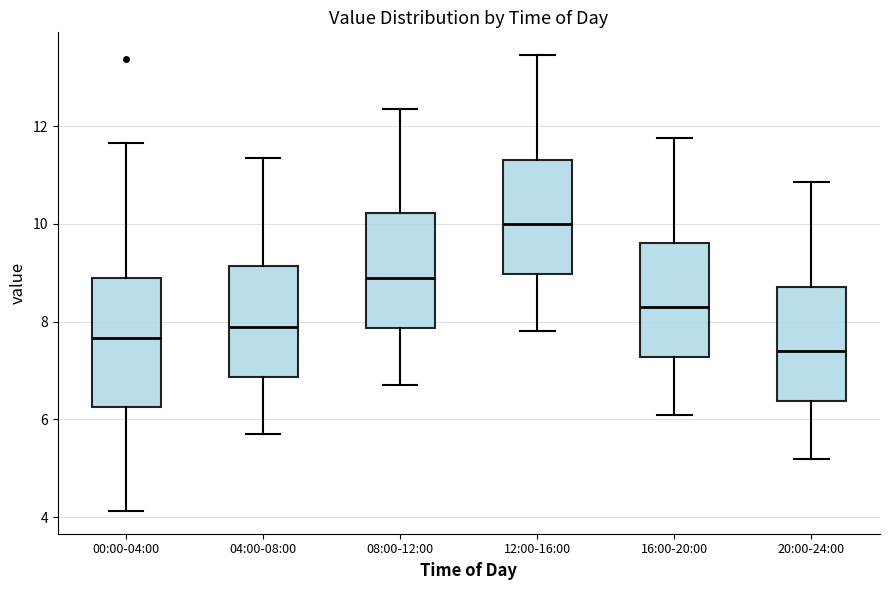

Reading left to right, transcribe this box plot: for each box, give where its median line is, the range the box spans, and where its two whiskers end, as read against the y-axis. The values are not printed on the chart, so give them approximately, as read against the axis.

00:00-04:00: median 7.6, box 6.2 to 9.0, whiskers 4.2 to 11.6
04:00-08:00: median 8.0, box 6.8 to 9.2, whiskers 5.8 to 11.4
08:00-12:00: median 9.0, box 7.8 to 10.2, whiskers 6.8 to 12.4
12:00-16:00: median 10.0, box 9.0 to 11.4, whiskers 7.8 to 13.4
16:00-20:00: median 8.4, box 7.2 to 9.6, whiskers 6.2 to 11.8
20:00-24:00: median 7.4, box 6.4 to 8.8, whiskers 5.2 to 10.8